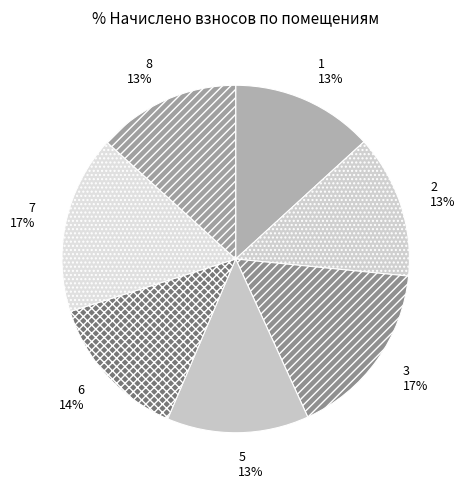

What is the smallest slice in the pie chart?

1